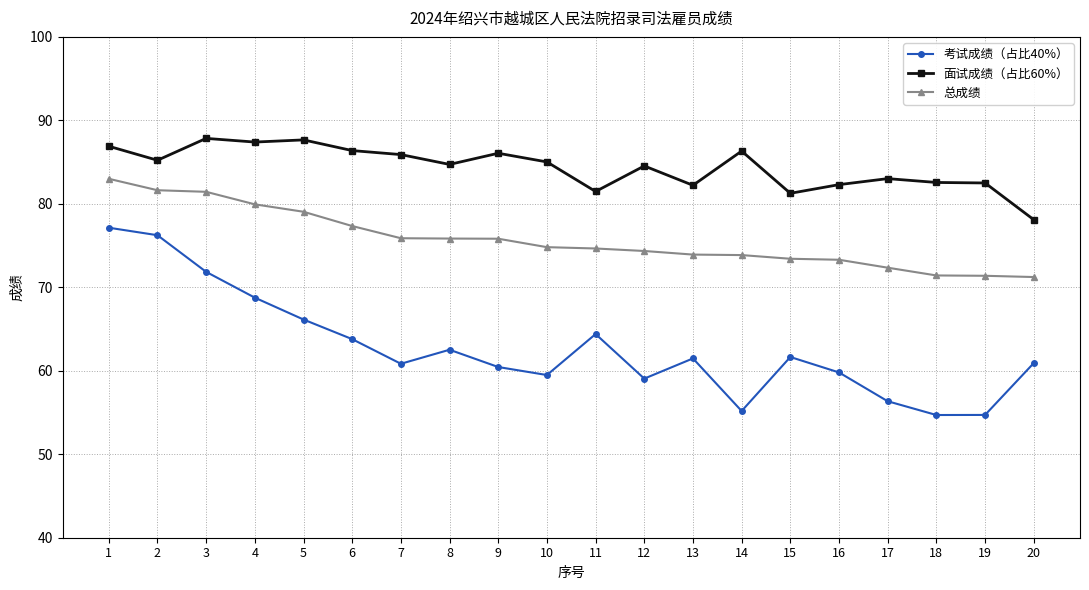

Rank the series by their average value, from highest to lowest.

面试成绩（占比60%）, 总成绩, 考试成绩（占比40%）